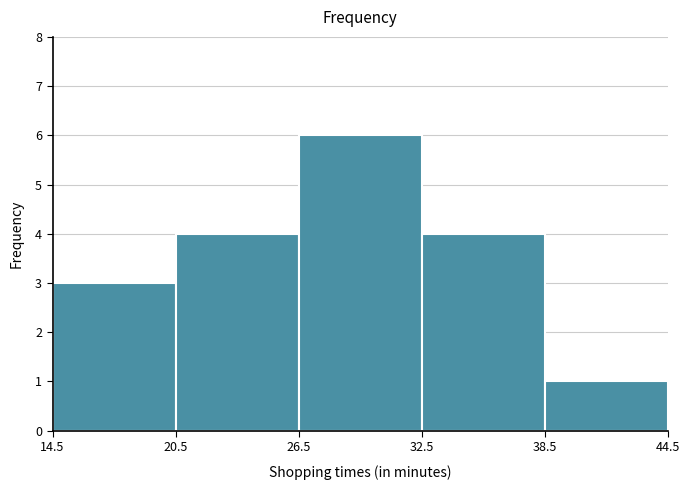

Which range on the x-axis has the tallest bar?

26.5 to 32.5